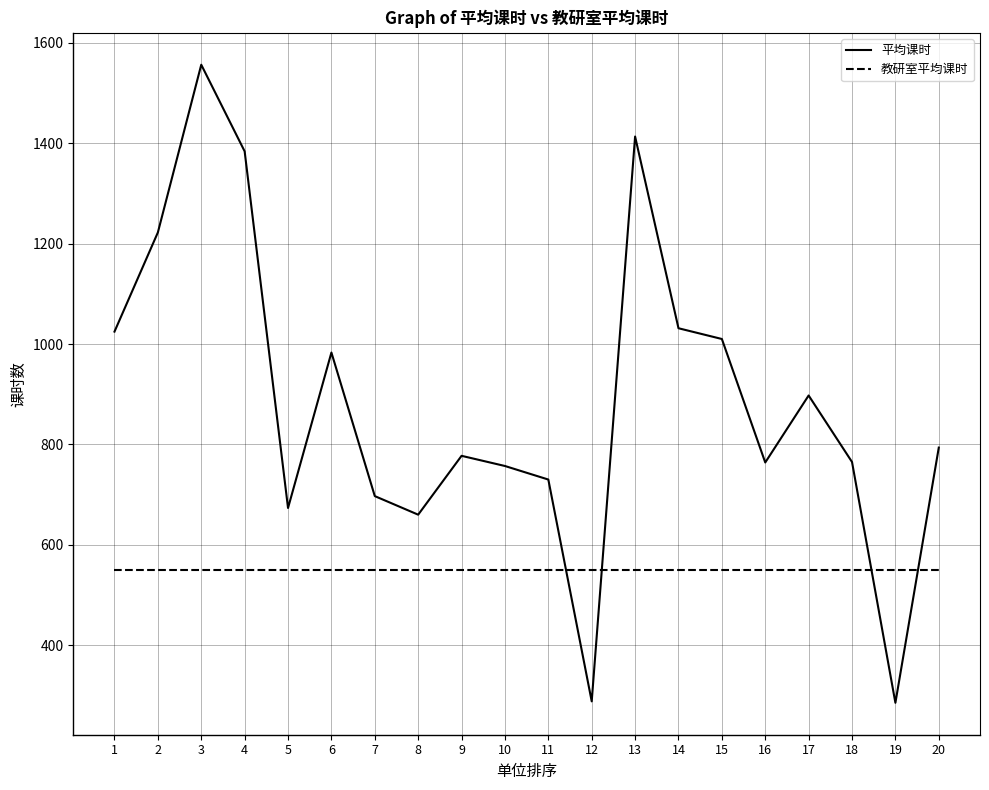

Which series ends up on top after the final intersection of 教研室平均课时 and 平均课时?

平均课时